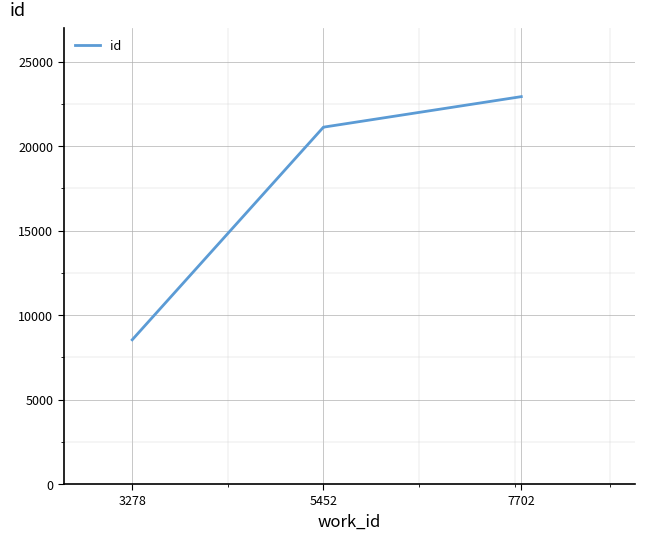

Is it true that the value at 7702 is 22935?

True